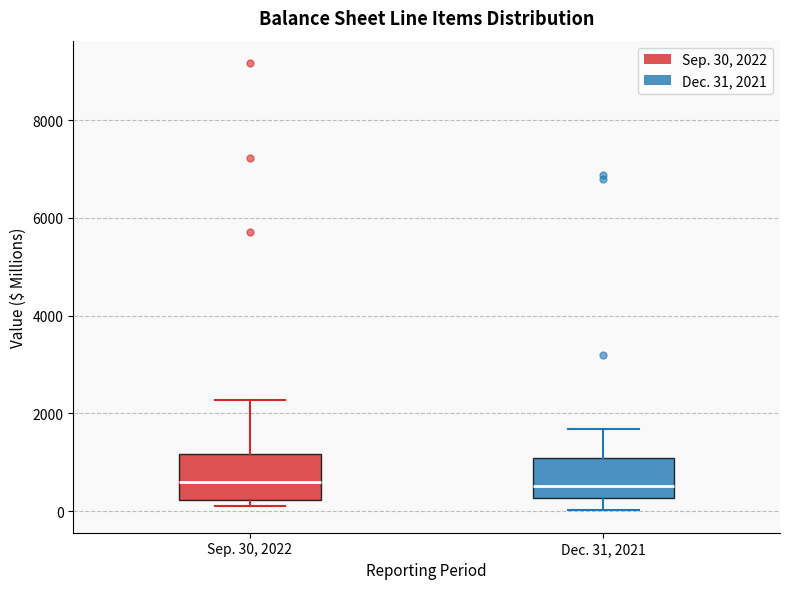

Reading left to right, read every box against the y-axis: the position of its median line, the range the box covers, and the ends of its whiskers. The values are not printed on the chart, so give them approximately, as read against the axis.

Sep. 30, 2022: median 600, box 200 to 1200, whiskers 0 to 2200
Dec. 31, 2021: median 600, box 200 to 1000, whiskers 0 to 1600